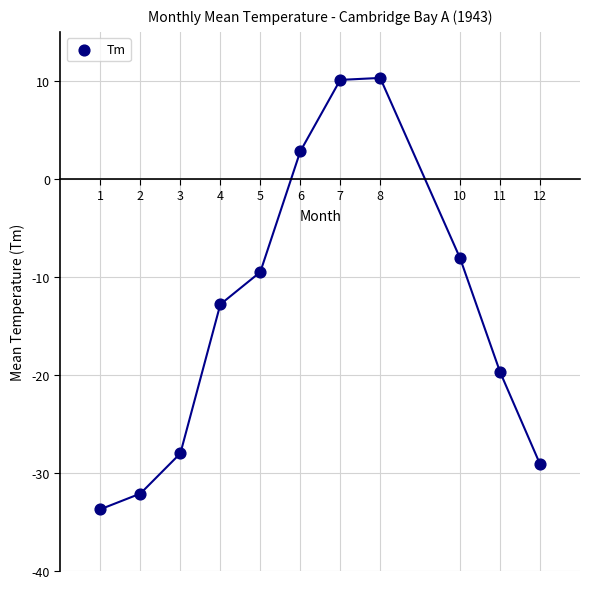

What is the range of Y values (max minus min)?

44.0